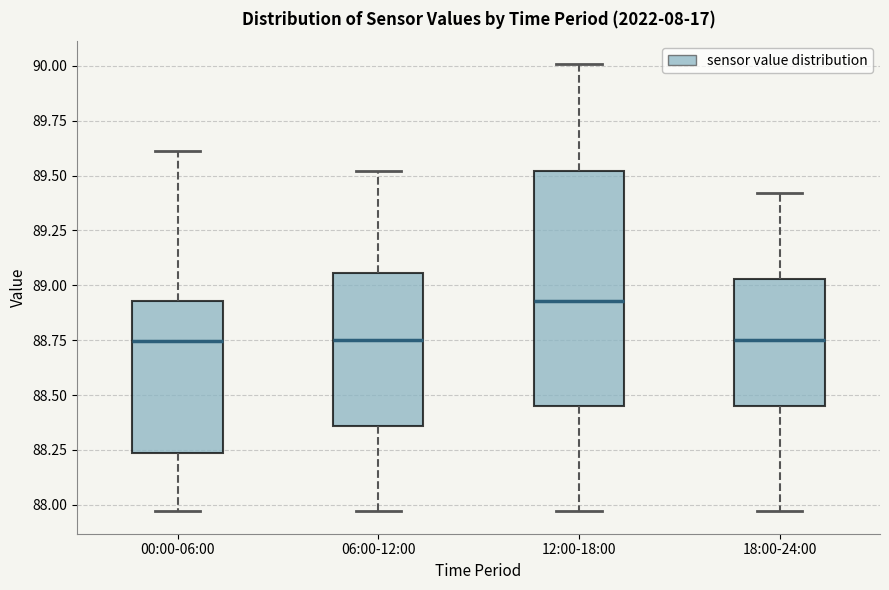

Reading left to right, transcribe this box plot: for each box, give where its median line is, the range the box spans, and where its two whiskers end, as read against the y-axis. The values are not printed on the chart, so give them approximately, as read against the axis.

00:00-06:00: median 88.75, box 88.25 to 88.95, whiskers 87.95 to 89.60
06:00-12:00: median 88.75, box 88.35 to 89.05, whiskers 87.95 to 89.50
12:00-18:00: median 88.95, box 88.45 to 89.50, whiskers 87.95 to 90.00
18:00-24:00: median 88.75, box 88.45 to 89.05, whiskers 87.95 to 89.40